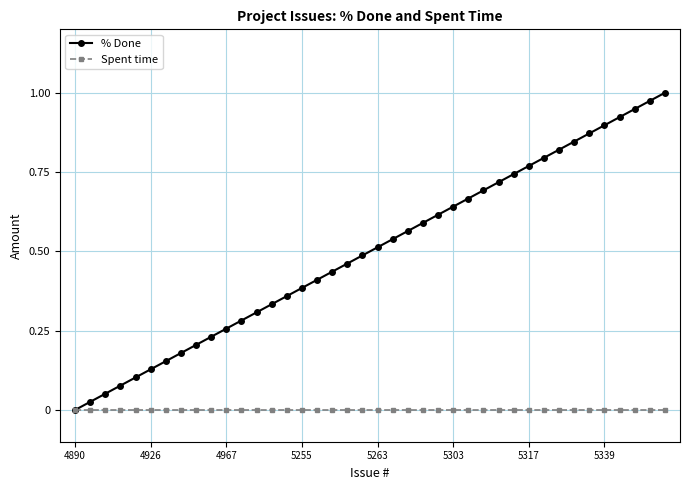

Rank the series by their maximum value, from highest to lowest.

% Done, Spent time